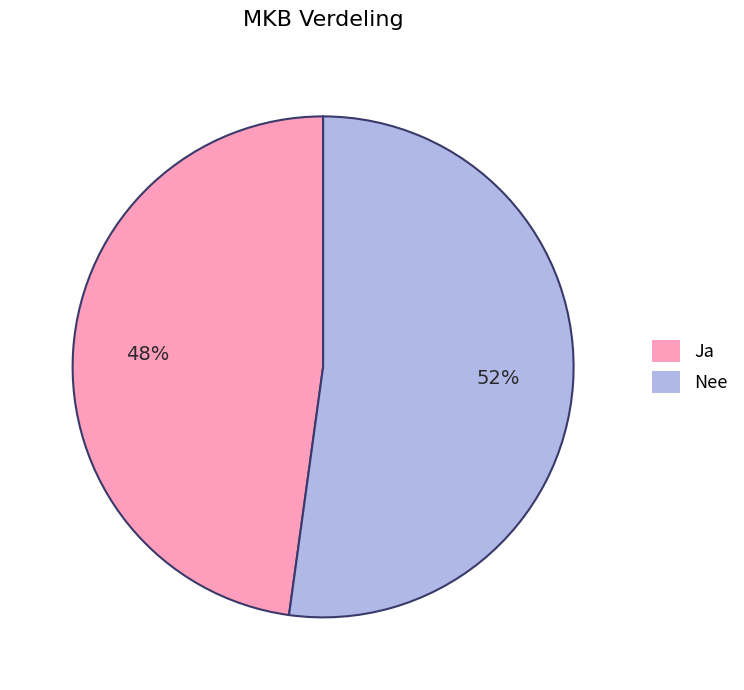

To the nearest percent, what is the average slice percentage?

50%